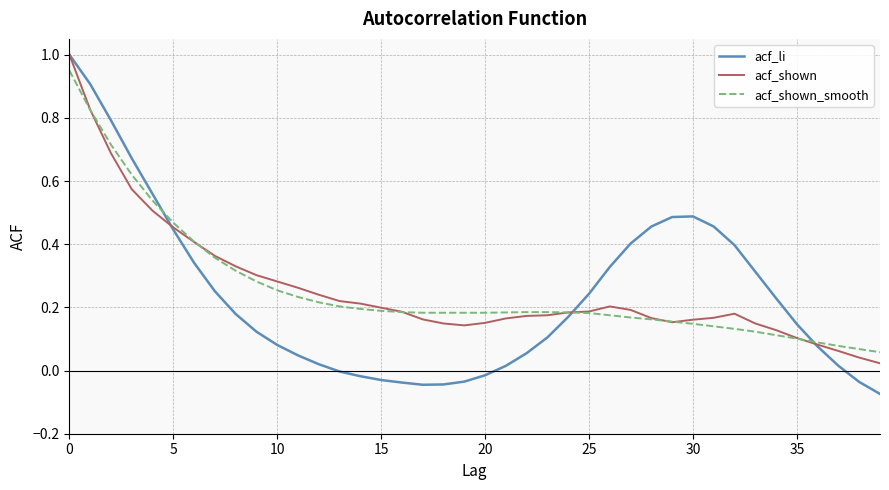

Which series has the largest range (max minus min)?

acf_li